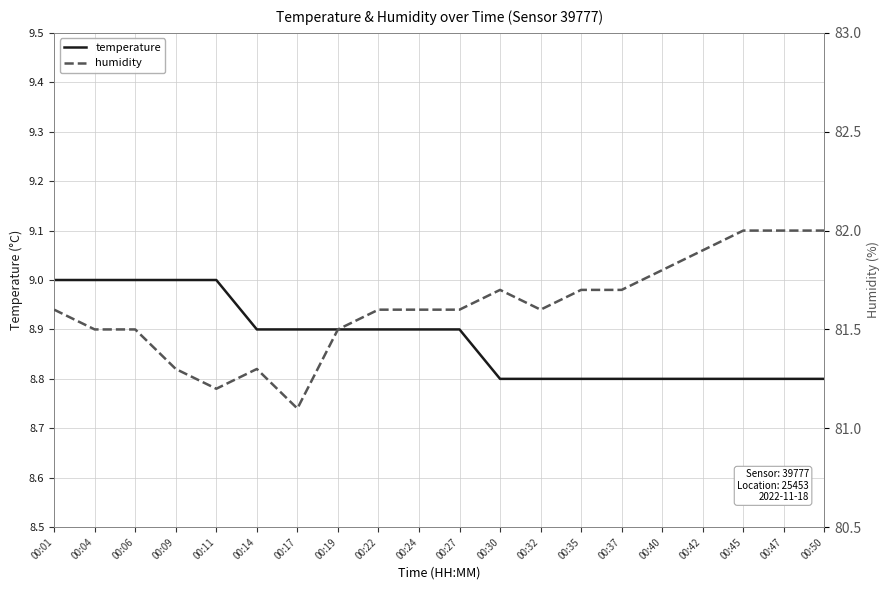

Which series has the largest total across all categories?

humidity